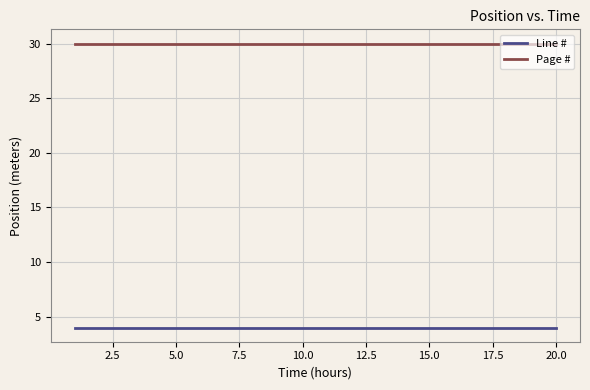

List the series in order of their peak value, highest first.

Page #, Line #